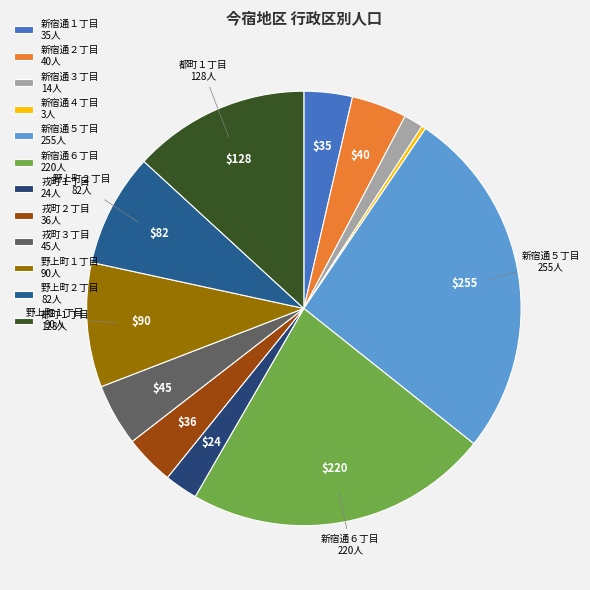

What is the smallest slice in the pie chart?

新宿通４丁目